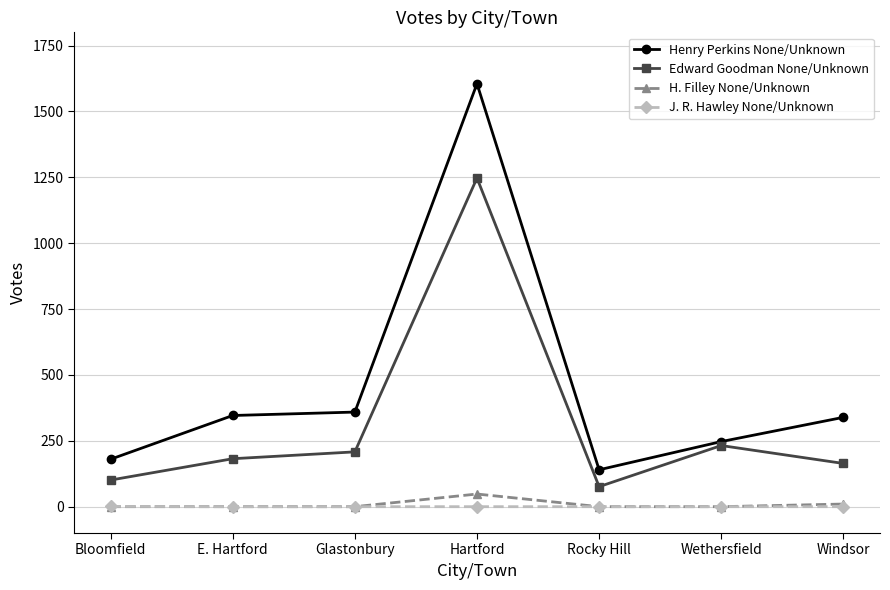

What are all the series names shown in the legend?

Henry Perkins None/Unknown, Edward Goodman None/Unknown, H. Filley None/Unknown, J. R. Hawley None/Unknown